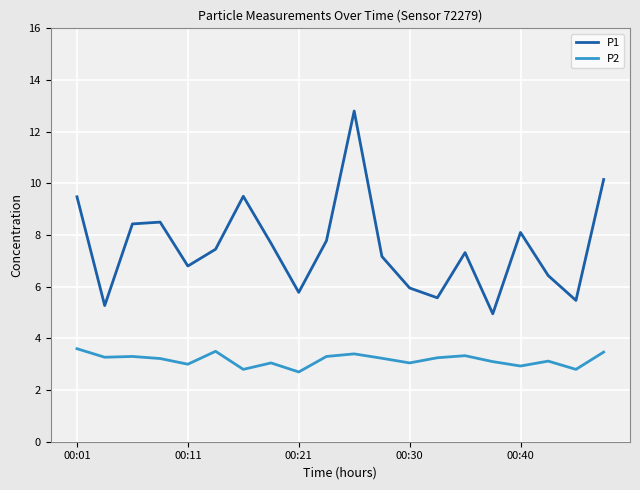

True or false: P2 and P1 intersect in this chart.

False